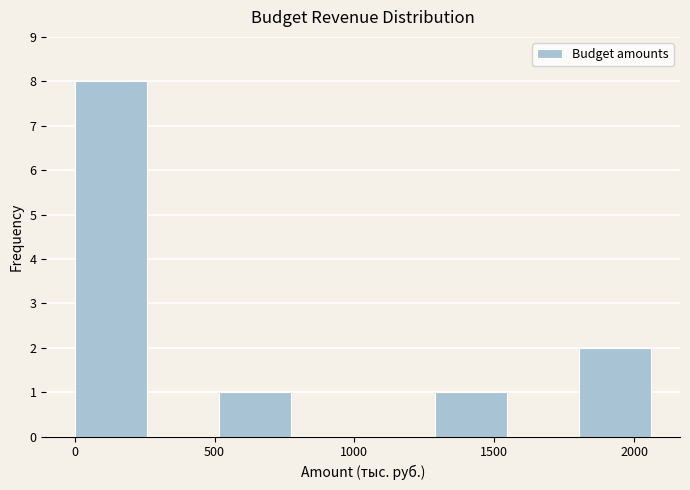

Reading left to right, transcribe this chart: for each bar, give the range it covers on the x-axis and its height. Neither the bar edges nor the heights are printed on the chart, so give them approximately, as read against the axes.

0 to 250: 8
250 to 500: 0
500 to 750: 1
750 to 1050: 0
1050 to 1300: 0
1300 to 1550: 1
1550 to 1800: 0
1800 to 2050: 2